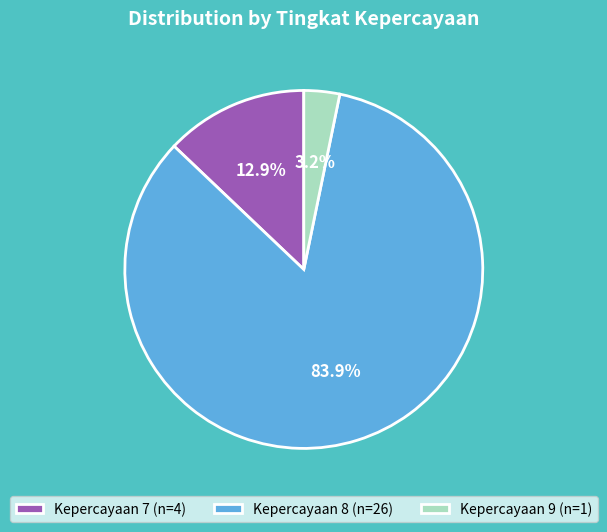

Is Kepercayaan 9 (n=1) the majority of the pie?

No